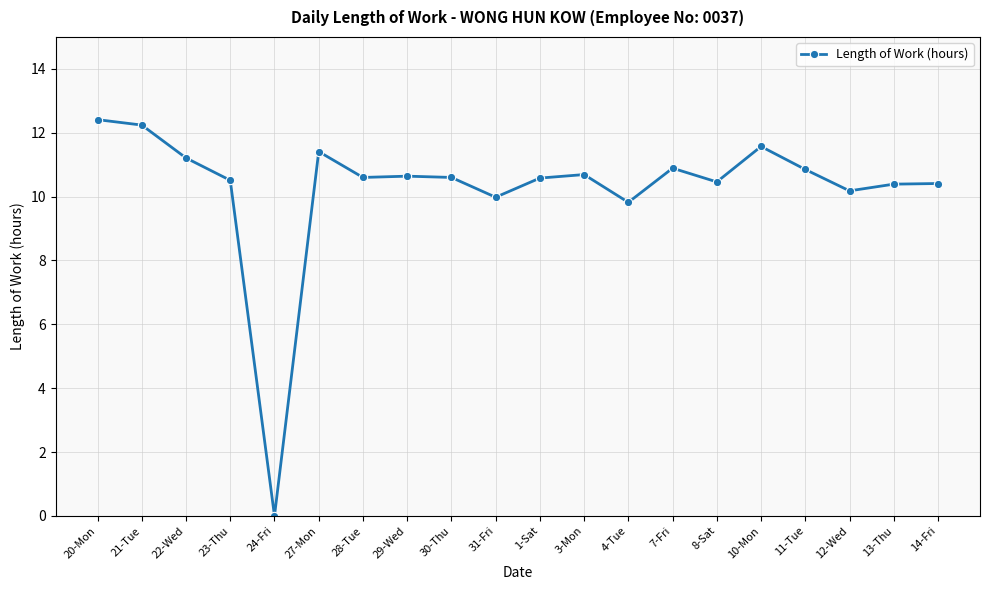

Does the chart have visible grid lines?

Yes